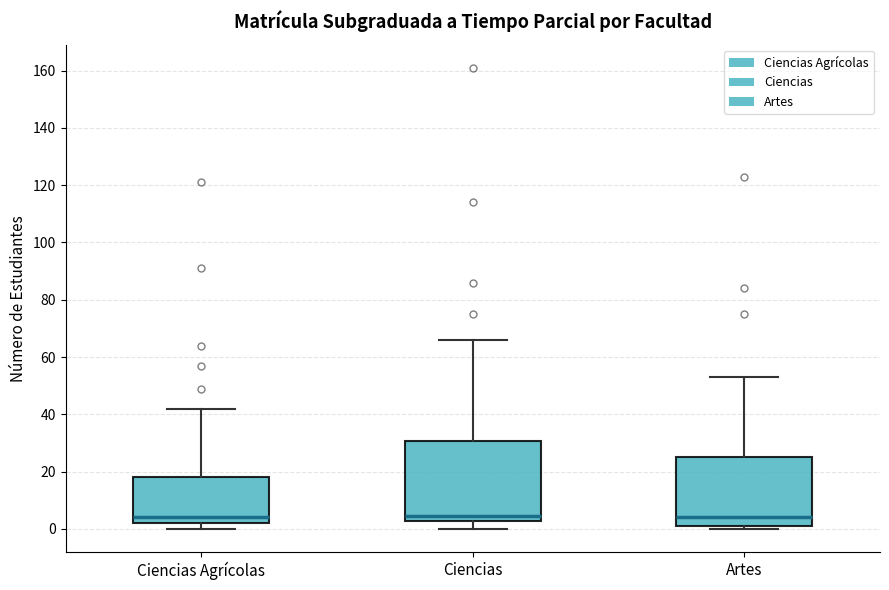

Reading left to right, transcribe this box plot: for each box, give where its median line is, the range the box spans, and where its two whiskers end, as read against the y-axis. The values are not printed on the chart, so give them approximately, as read against the axis.

Ciencias Agrícolas: median 4, box 2 to 18, whiskers 0 to 42
Ciencias: median 4, box 2 to 30, whiskers 0 to 66
Artes: median 4, box 2 to 26, whiskers 0 to 54